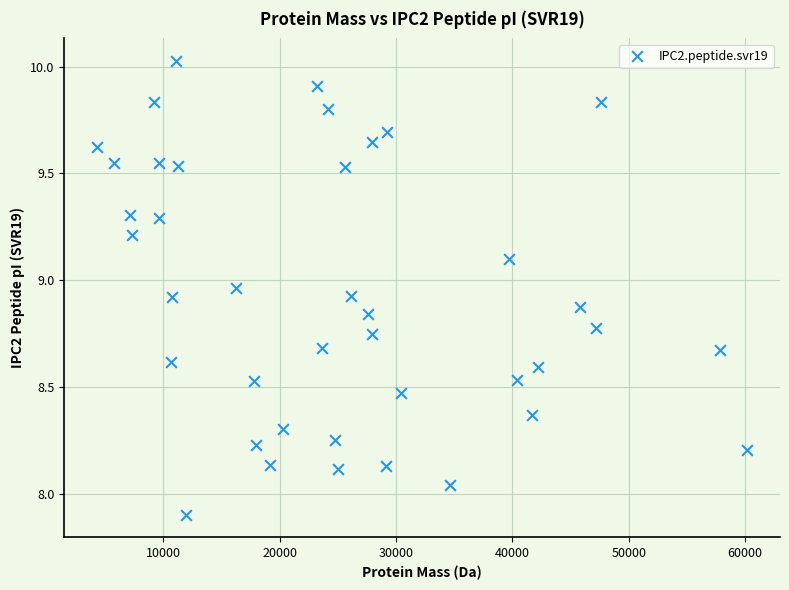

What is the range of X values (max minus min)?

55923.9